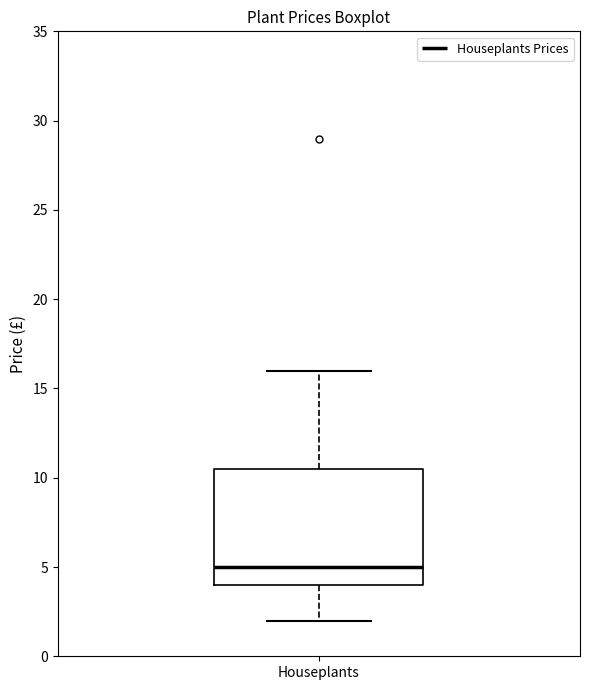

Where is the upper edge of the box for Houseplants on the y-axis? The values are not printed on the chart, so give them approximately, as read against the axis.

10.5